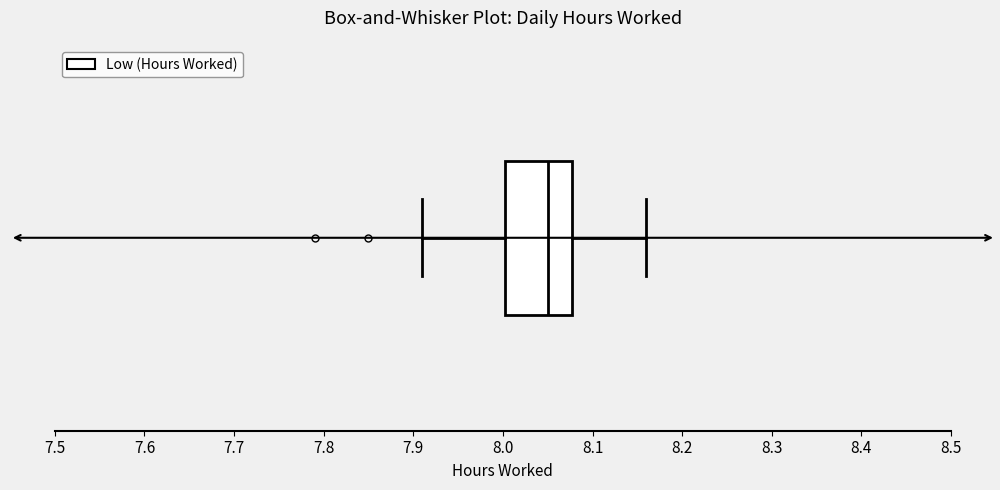

Where does the median line of the box sit on the x-axis? The values are not printed on the chart, so give them approximately, as read against the axis.

8.05